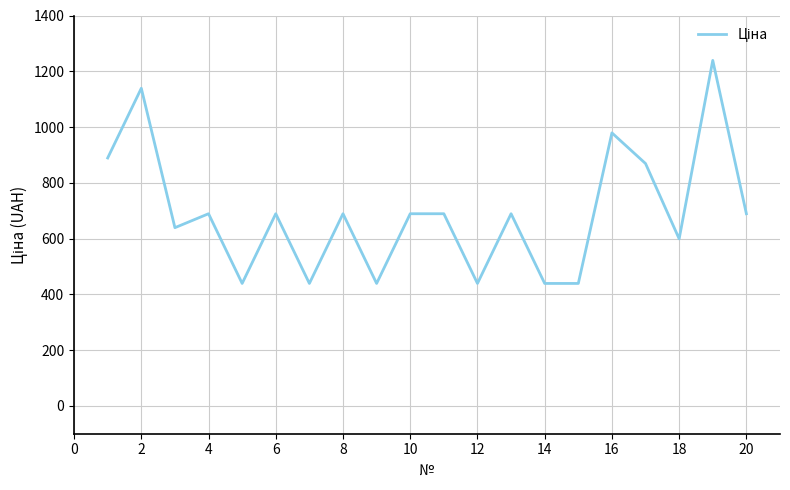

What is the minimum value shown in the chart?

439